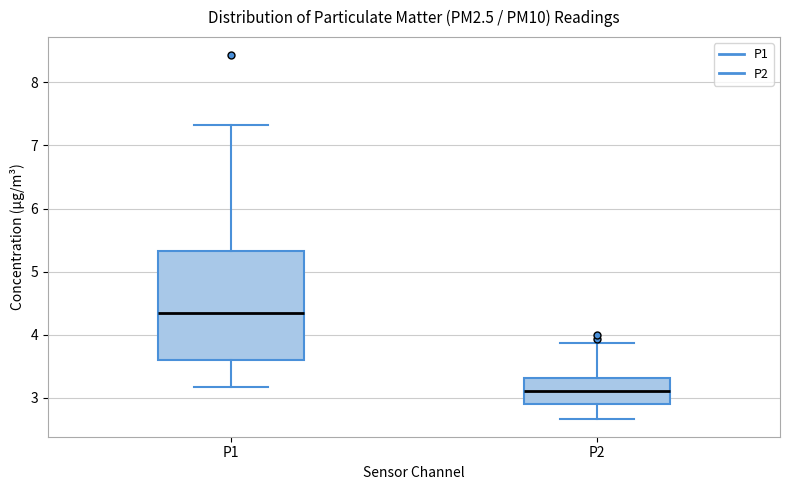

Which box has the lowest median line?

P2